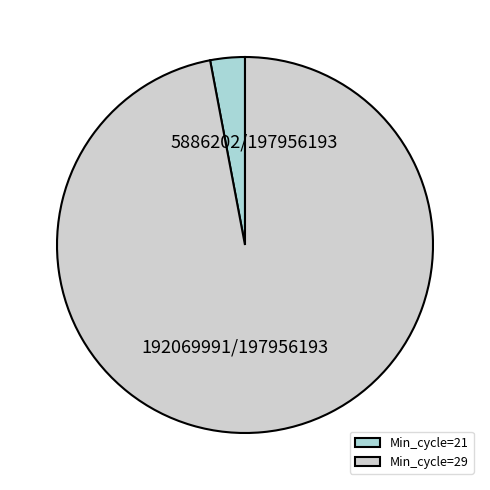

Which category has the smallest portion of the pie?

Min_cycle=21